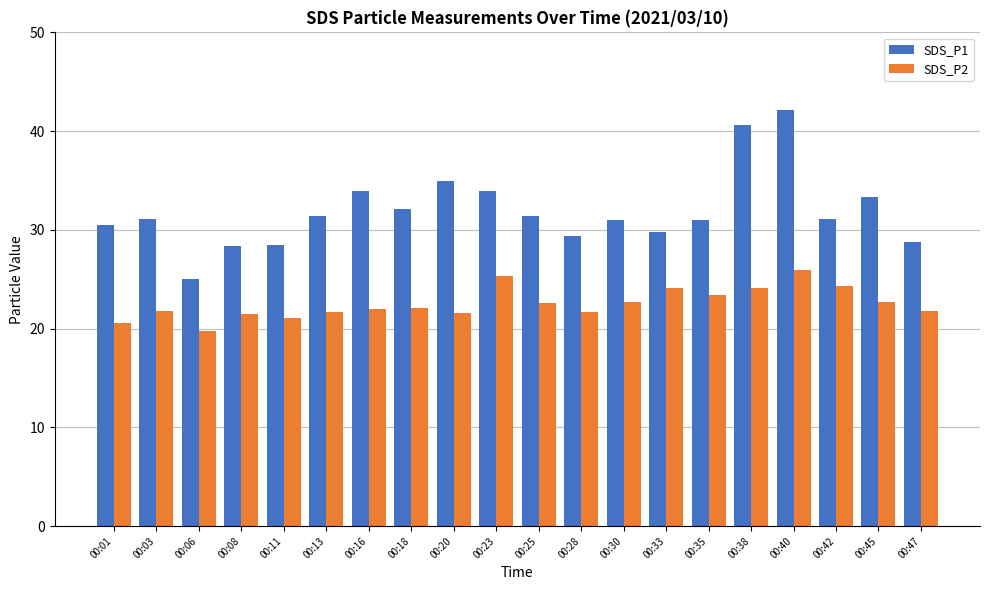

Are the bars horizontal?

No